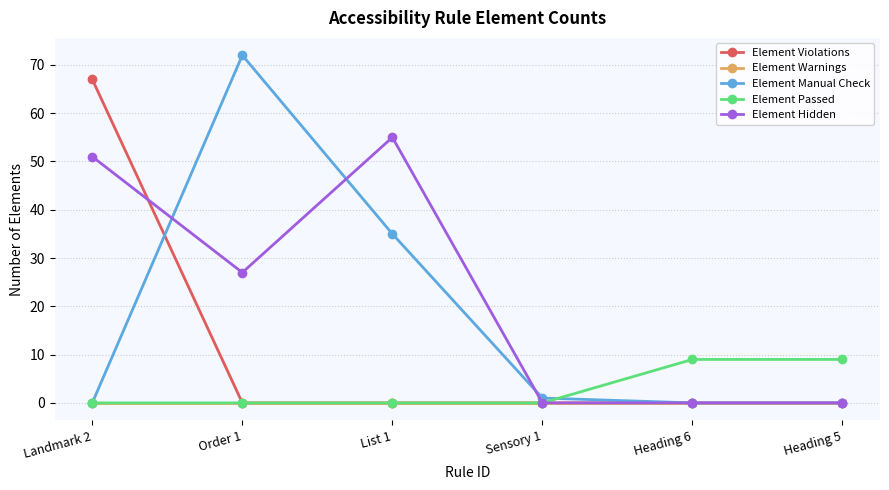

Does the chart have visible grid lines?

Yes